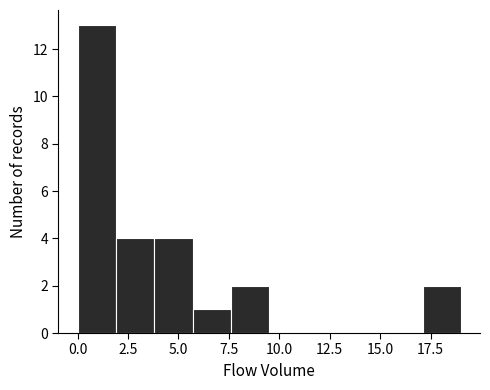

Around what value on the x-axis is the tallest bar? Give the approximate position of its centre, as read against the axis.

1.0